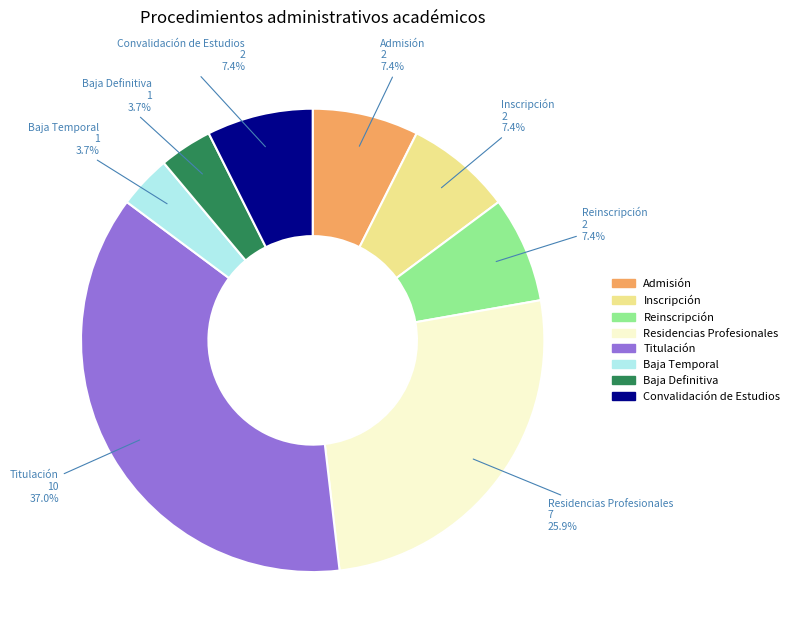

Which category has the biggest portion of the pie?

Titulación